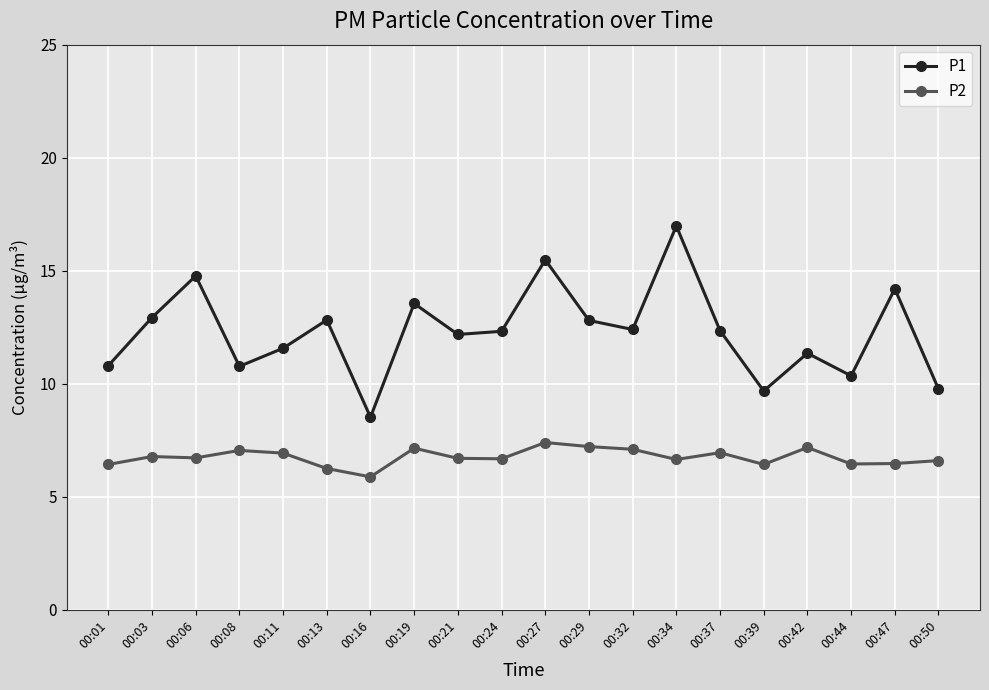

True or false: P1 and P2 intersect in this chart.

False